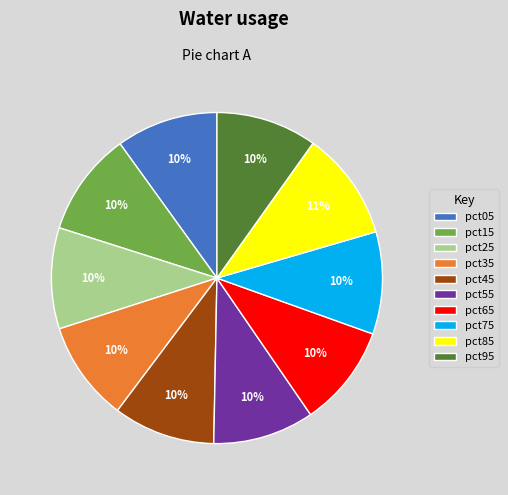

To the nearest percent, what percentage of the pie is pct85?

11%